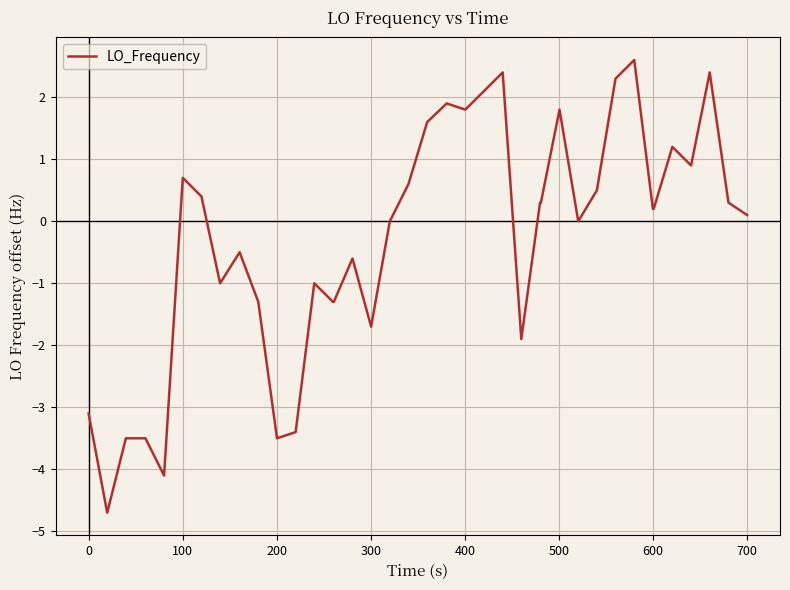

What is the smallest value displayed?

-4.7